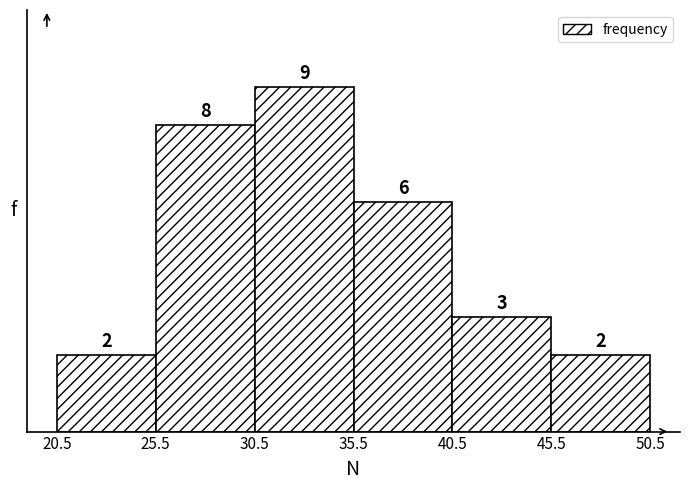

Reading left to right, transcribe this chart: for each bar, give the range it covers on the x-axis and its height.

20.5 to 25.5: 2
25.5 to 30.5: 8
30.5 to 35.5: 9
35.5 to 40.5: 6
40.5 to 45.5: 3
45.5 to 50.5: 2